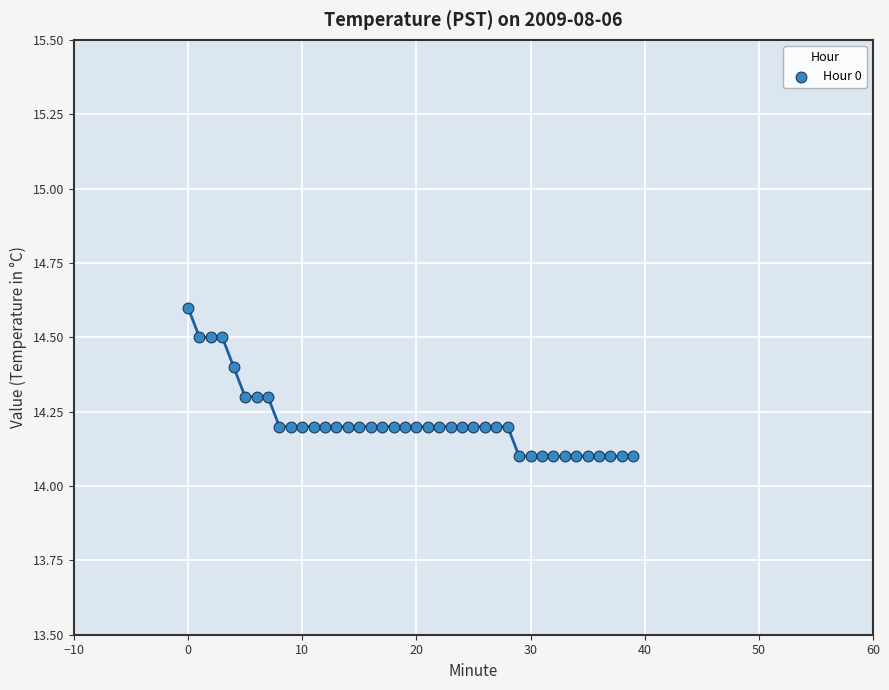

What is the range of Y values (max minus min)?

0.5